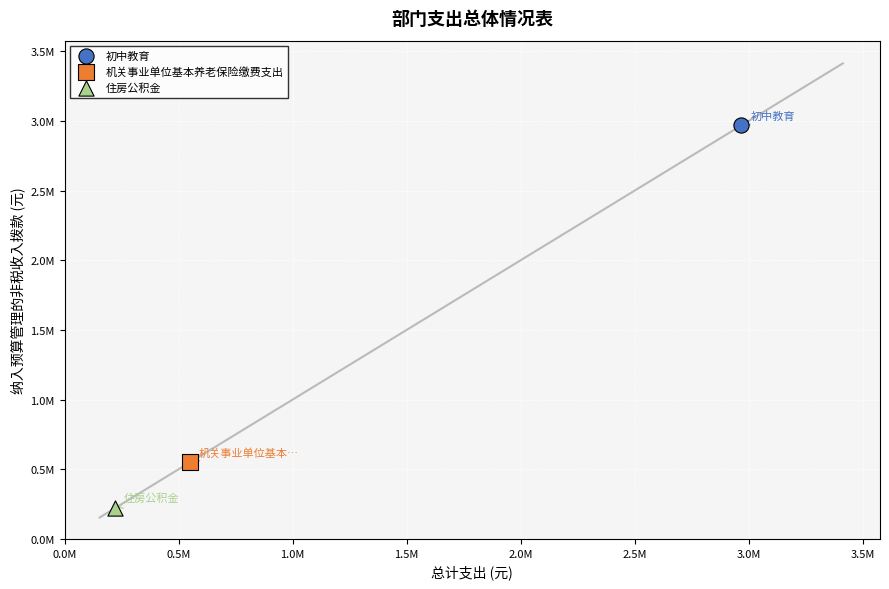

What are all the series names shown in the legend?

初中教育, 机关事业单位基本养老保险缴费支出, 住房公积金